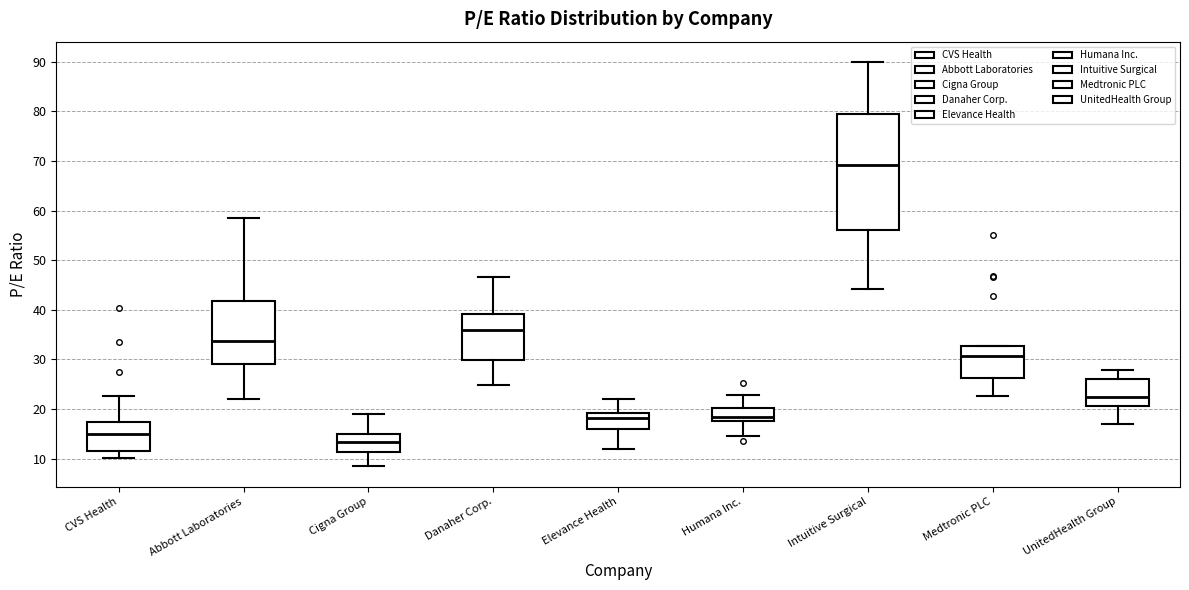

Reading left to right, read every box against the y-axis: the position of its median line, the range the box covers, and the ends of its whiskers. The values are not printed on the chart, so give them approximately, as read against the axis.

CVS Health: median 15, box 11 to 17, whiskers 10 to 23
Abbott Laboratories: median 34, box 29 to 42, whiskers 22 to 58
Cigna Group: median 13, box 11 to 15, whiskers 8 to 19
Danaher Corp.: median 36, box 30 to 39, whiskers 25 to 47
Elevance Health: median 18, box 16 to 19, whiskers 12 to 22
Humana Inc.: median 18 (just above the box's lower edge), box 18 to 20, whiskers 14 to 23
Intuitive Surgical: median 69, box 56 to 79, whiskers 44 to 90
Medtronic PLC: median 31, box 26 to 33, whiskers 23 to 33
UnitedHealth Group: median 22, box 21 to 26, whiskers 17 to 28